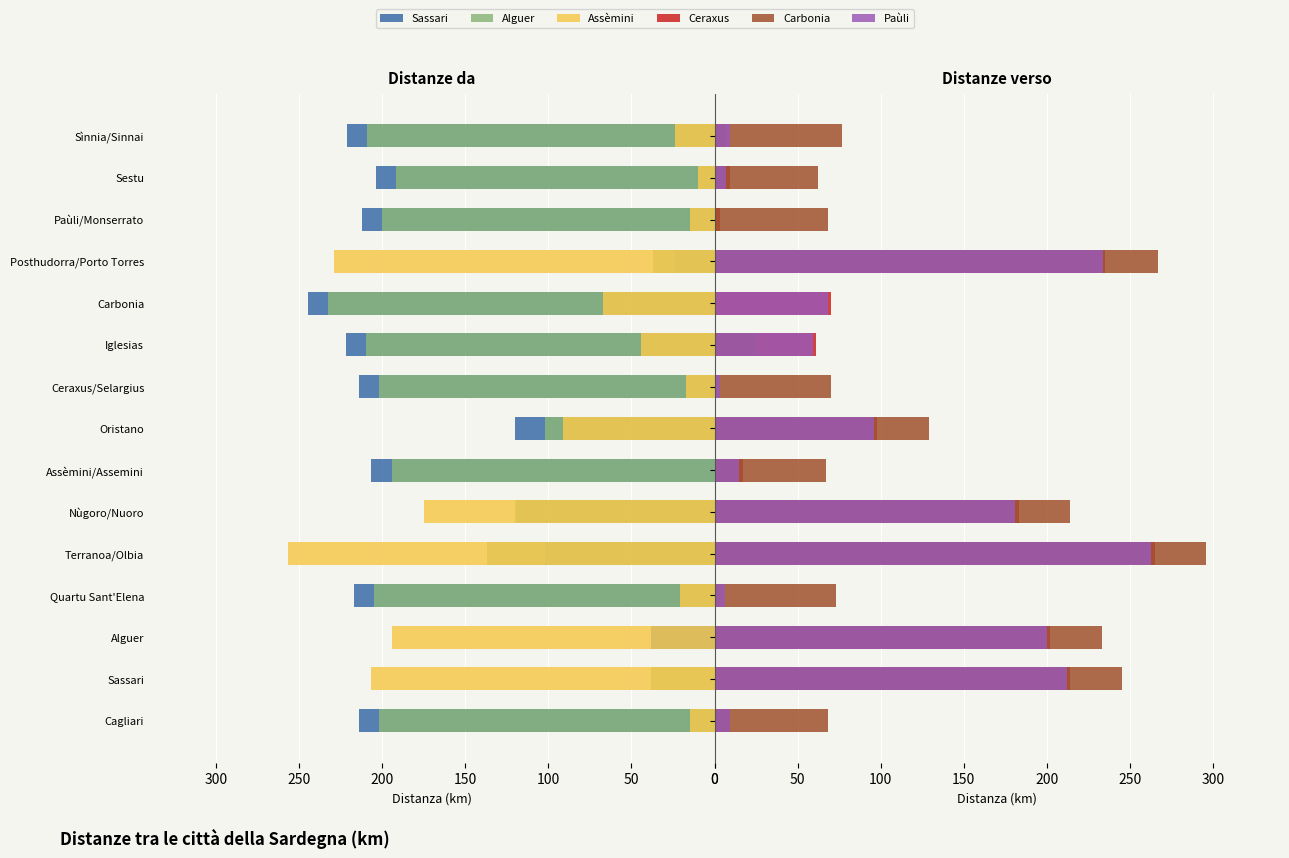

Reading right to left, extract all data points from this chart.

Sassari: -221	-204	-212	-24	-245	-222	-214	-120	-207	-119	-102	-217	-38	0	-214
Alguer: -209	-192	-200	-37	-233	-210	-202	-102	-194	-120	-137	-205	0	-38	-202
Assèmini: -24	-10	-15	-229	-67	-44	-17	-91	0	-175	-257	-21	-194	-207	-15
Ceraxus: 7	9	3	235	70	61	0	98	17	183	265	3	202	214	9
Carbonia: 77	62	68	267	0	25	70	129	67	214	296	73	233	245	68
Paùli: 9	7	0	234	68	59	3	96	15	181	263	6	200	212	9